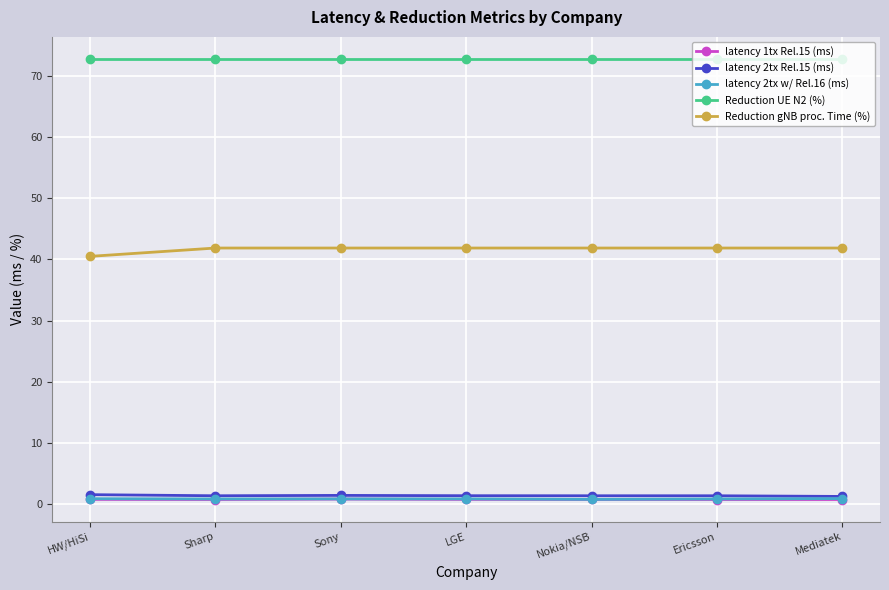

Is it true that Reduction UE N2 (%) equals 15.7 at Ericsson?

False